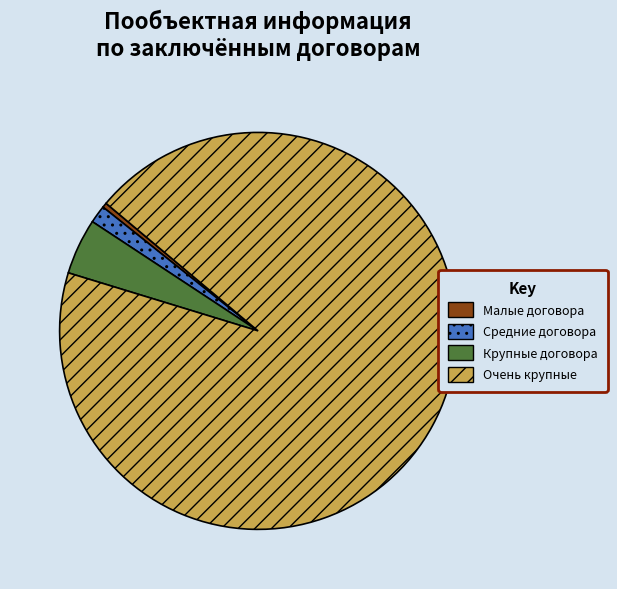

Which slice represents more than half of the pie?

Очень крупные